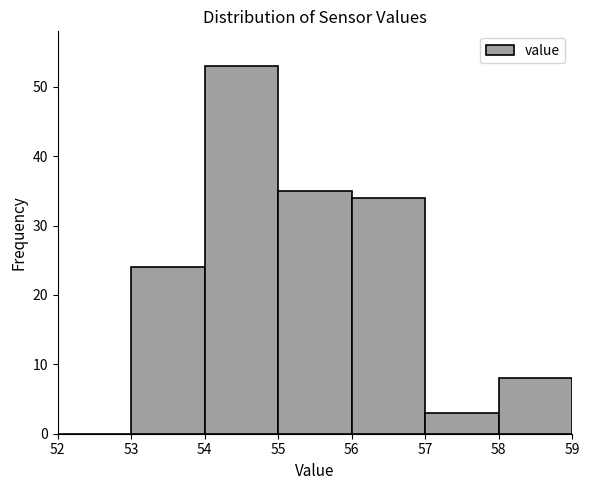

Reading left to right, list every bar in this chart as the range it spans on the x-axis followed by its height. The values are not printed on the chart, so give them approximately, as read against the axis.

52 to 53: 0
53 to 54: 24
54 to 55: 53
55 to 56: 35
56 to 57: 34
57 to 58: 3
58 to 59: 8